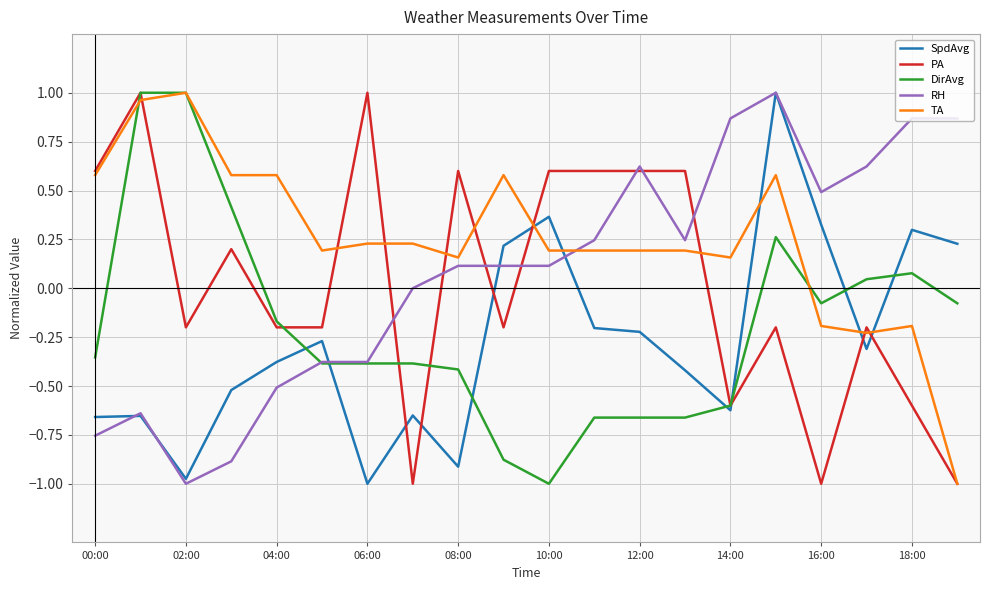

What is the minimum value for RH?

-1.0